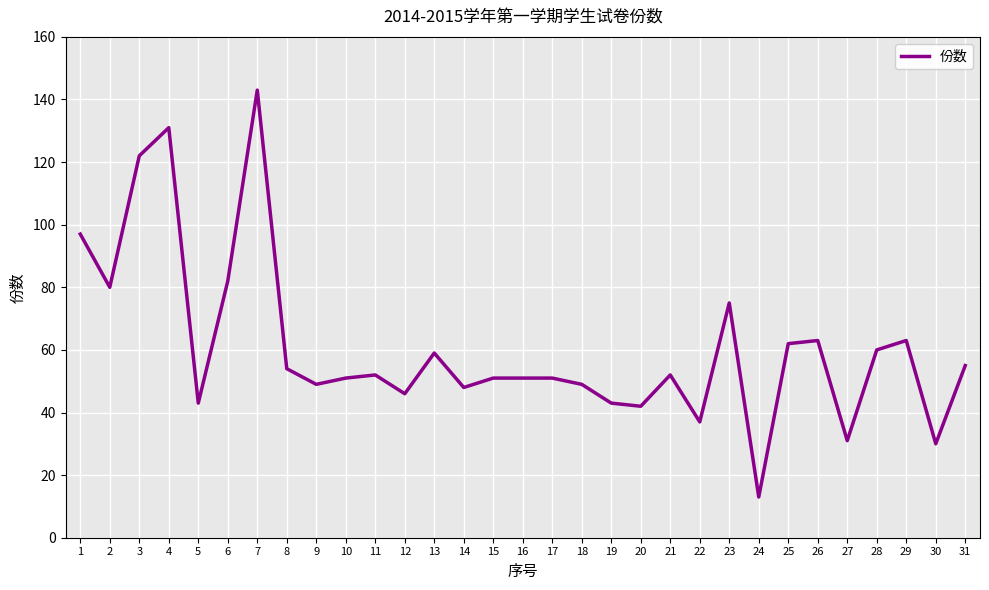

Reading right to left, what are all the values shown in this chart?

31=55	30=30	29=63	28=60	27=31	26=63	25=62	24=13	23=75	22=37	21=52	20=42	19=43	18=49	17=51	16=51	15=51	14=48	13=59	12=46	11=52	10=51	9=49	8=54	7=143	6=82	5=43	4=131	3=122	2=80	1=97